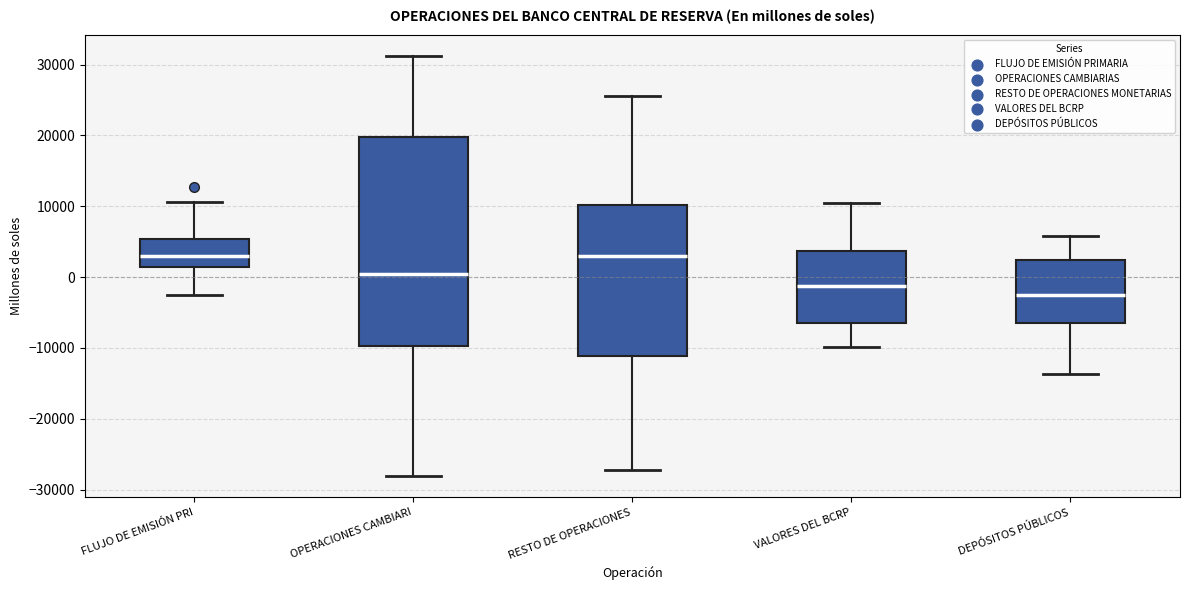

Reading left to right, transcribe this box plot: for each box, give where its median line is, the range the box spans, and where its two whiskers end, as read against the y-axis. The values are not printed on the chart, so give them approximately, as read against the axis.

FLUJO DE EMISIÓN PRI: median 3000, box 1000 to 5000, whiskers -3000 to 11000
OPERACIONES CAMBIARI: median 0, box -10000 to 20000, whiskers -28000 to 31000
RESTO DE OPERACIONES: median 3000, box -11000 to 10000, whiskers -27000 to 26000
VALORES DEL BCRP: median -1000, box -7000 to 4000, whiskers -10000 to 10000
DEPÓSITOS PÚBLICOS: median -3000, box -6000 to 2000, whiskers -14000 to 6000